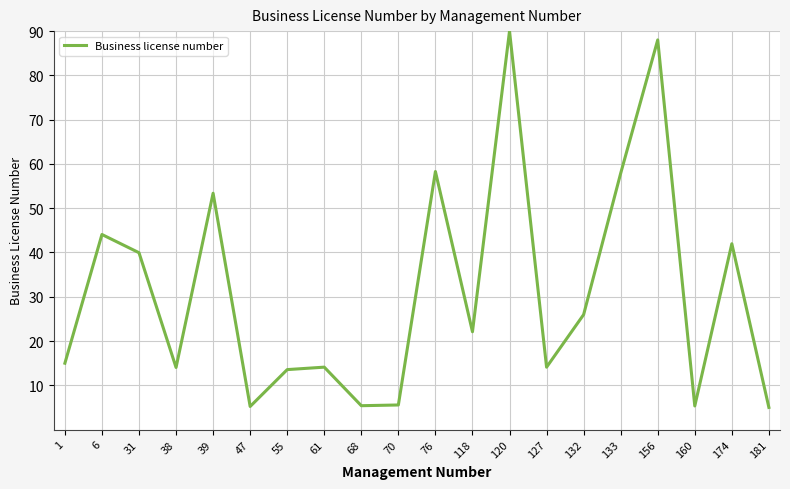

Where is the data nearest to the value 47?

6